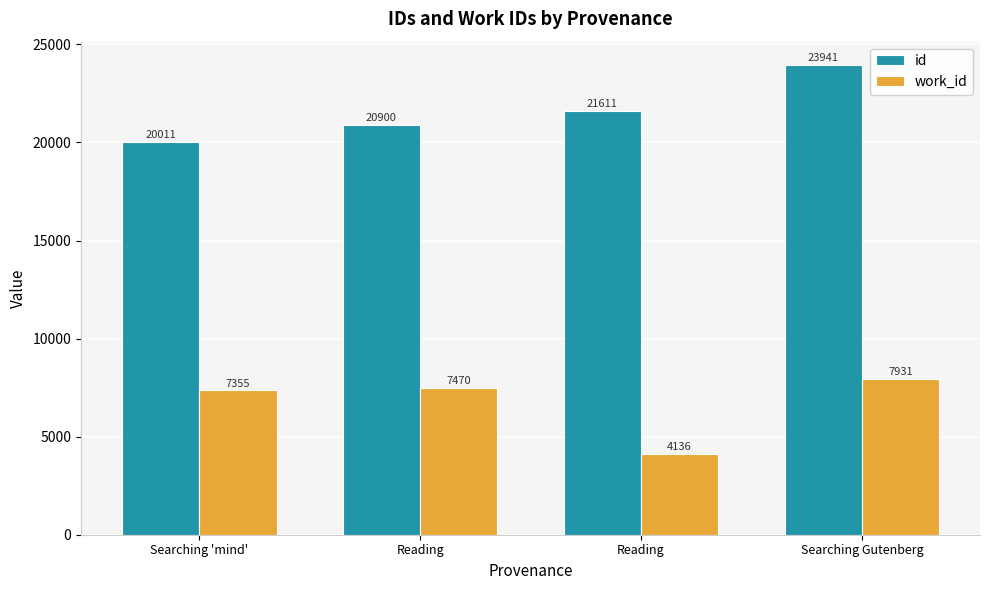

How many values in the id series are below 21611?

2